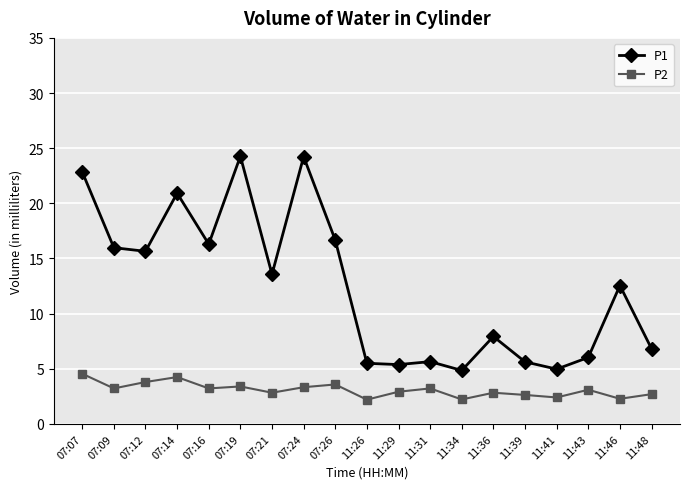

What is the sum of the P2 values at 07:09 and 11:31?

6.4